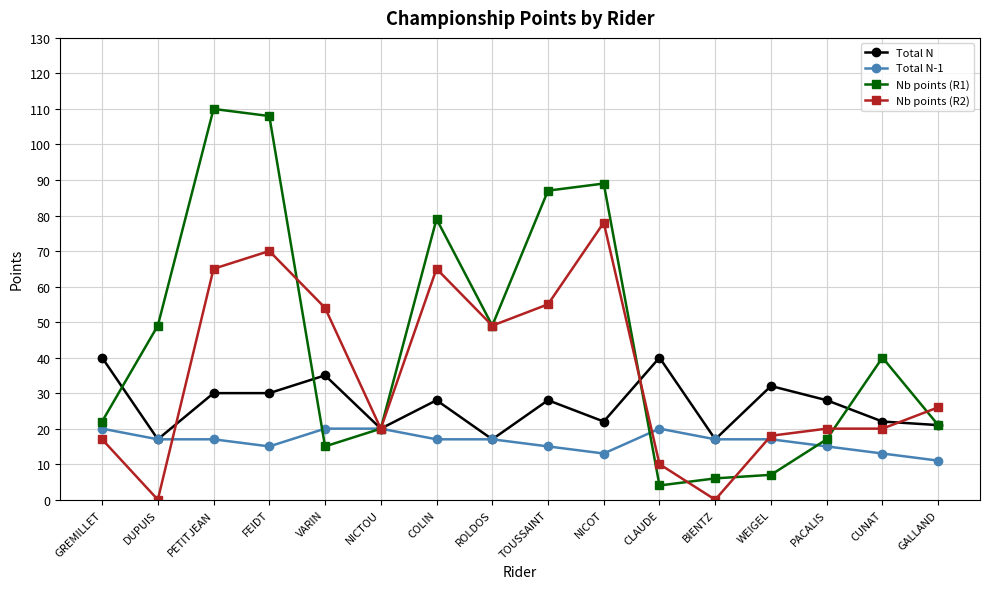

The Nb points (R2) series shows 28 at GREMILLET. True or false?

False